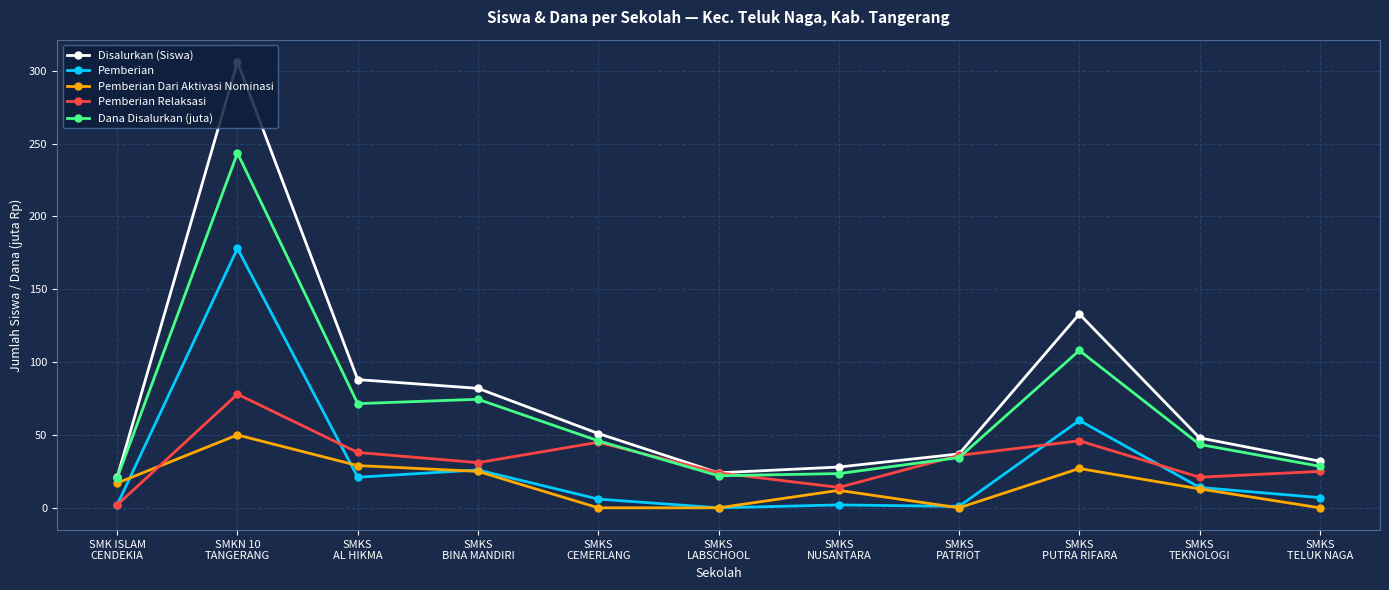

Rank the series by their maximum value, from lowest to highest.

Pemberian Dari Aktivasi Nominasi, Pemberian Relaksasi, Pemberian, Dana Disalurkan (juta), Disalurkan (Siswa)